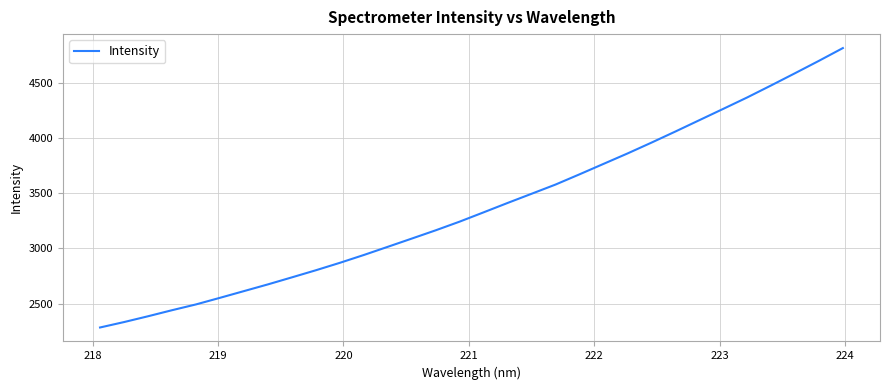

Count the number of data series in this chart.

1